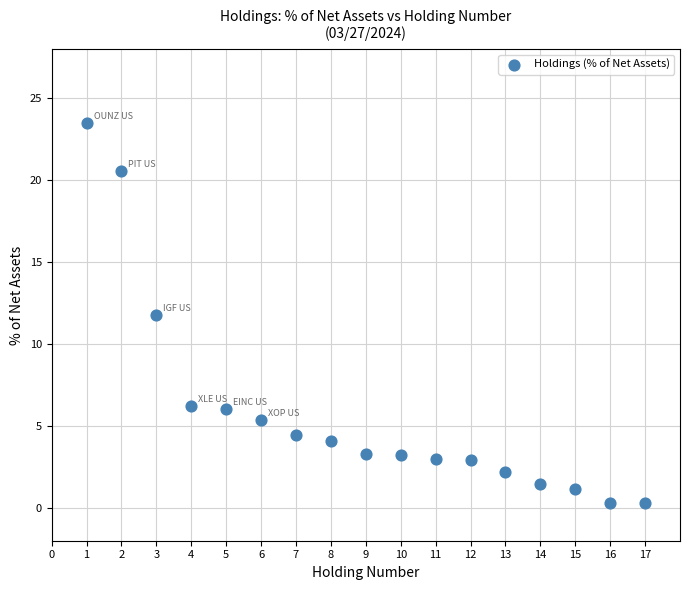

What Y value in the scatter plot is closest to 11?

11.8